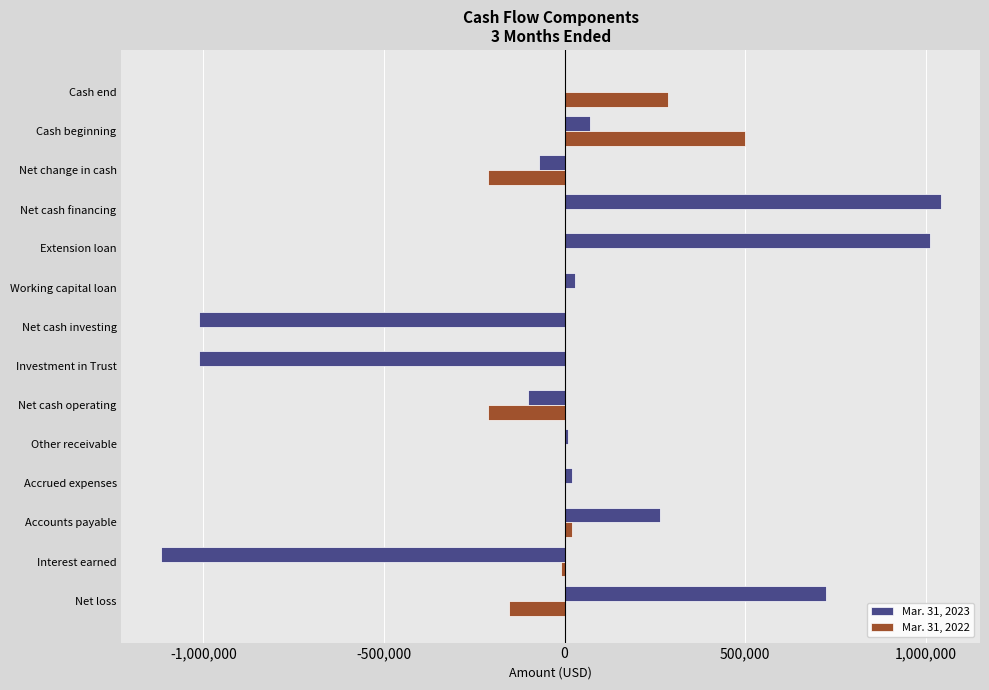

The value of Mar. 31, 2022 at Extension loan is 393337. True or false?

False